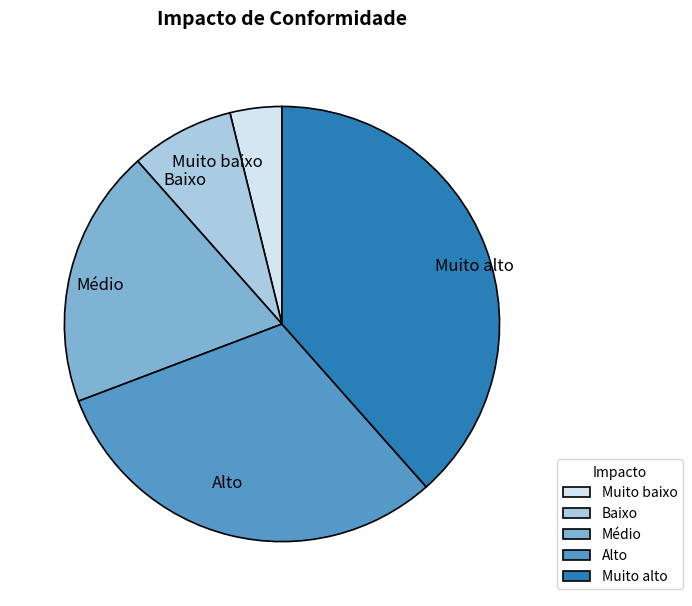

How many slices are in this pie chart?

5